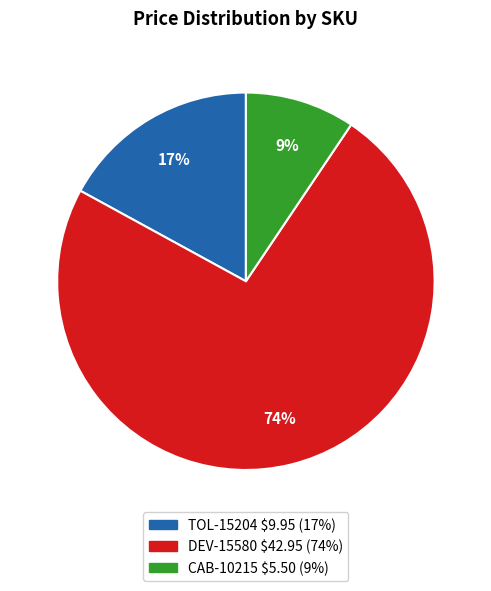

To the nearest percent, what is the average slice percentage?

33%